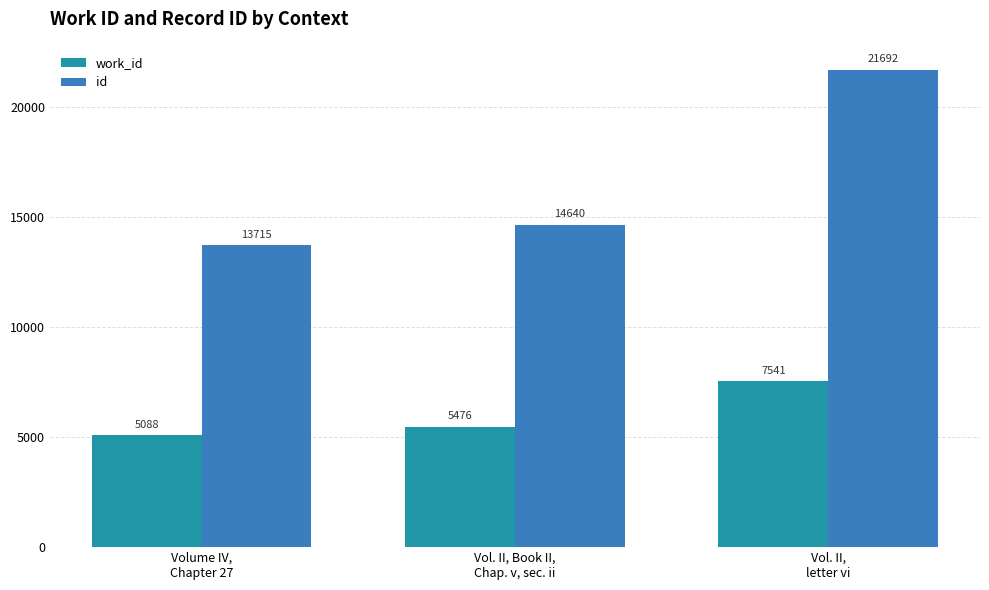

True or false: work_id has a value of 9306 at Vol. II, Book II,
Chap. v, sec. ii.

False